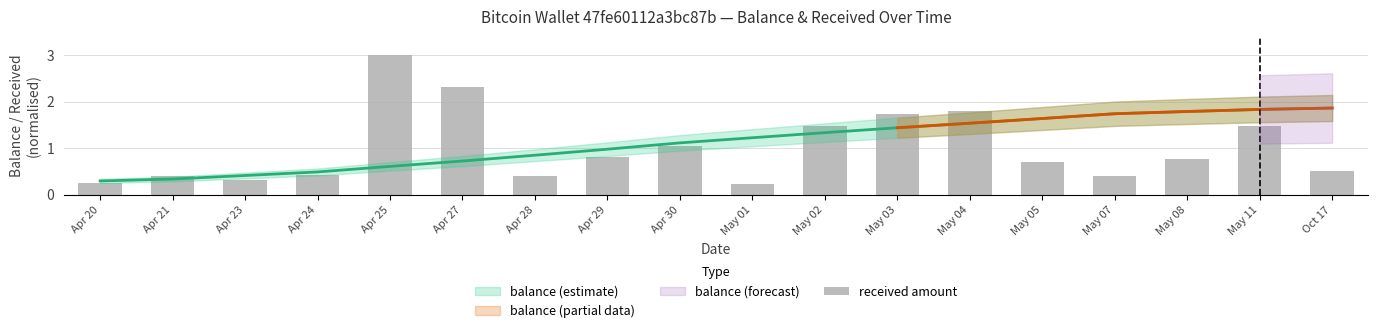

Which label corresponds to the smallest value in the chart?

May 01